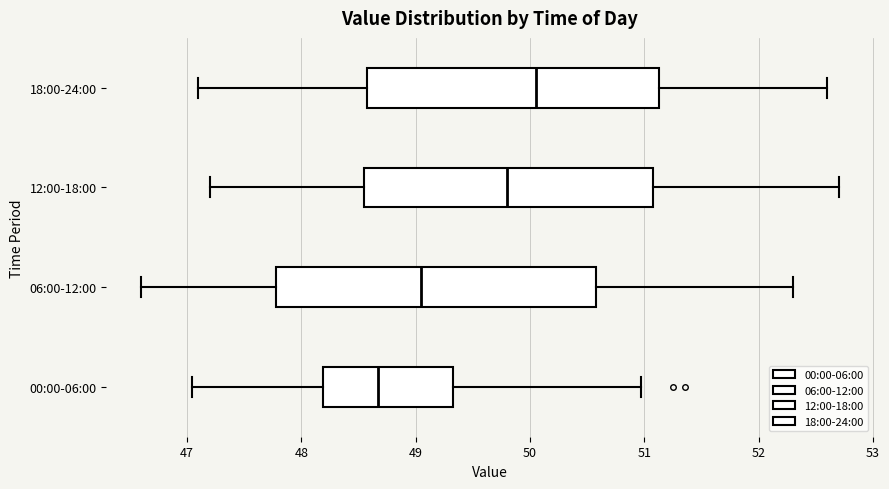

Which box is the widest, from its left edge to its right edge?

06:00-12:00